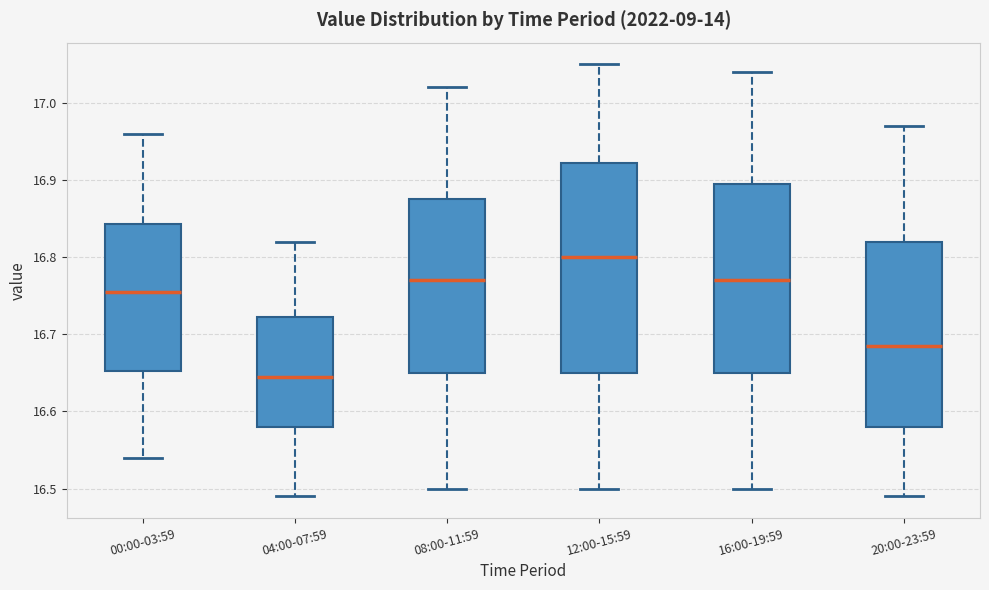

Reading left to right, transcribe this box plot: for each box, give where its median line is, the range the box spans, and where its two whiskers end, as read against the y-axis. The values are not printed on the chart, so give them approximately, as read against the axis.

00:00-03:59: median 16.76, box 16.65 to 16.84, whiskers 16.54 to 16.96
04:00-07:59: median 16.65, box 16.58 to 16.72, whiskers 16.49 to 16.82
08:00-11:59: median 16.77, box 16.65 to 16.88, whiskers 16.50 to 17.02
12:00-15:59: median 16.80, box 16.65 to 16.92, whiskers 16.50 to 17.05
16:00-19:59: median 16.77, box 16.65 to 16.90, whiskers 16.50 to 17.04
20:00-23:59: median 16.69, box 16.58 to 16.82, whiskers 16.49 to 16.97